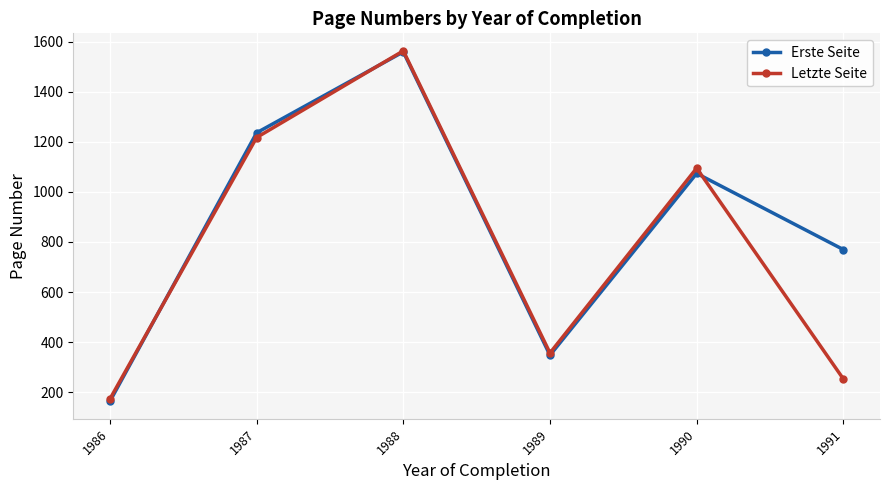

At which label does Letzte Seite first exceed 1094?

1987